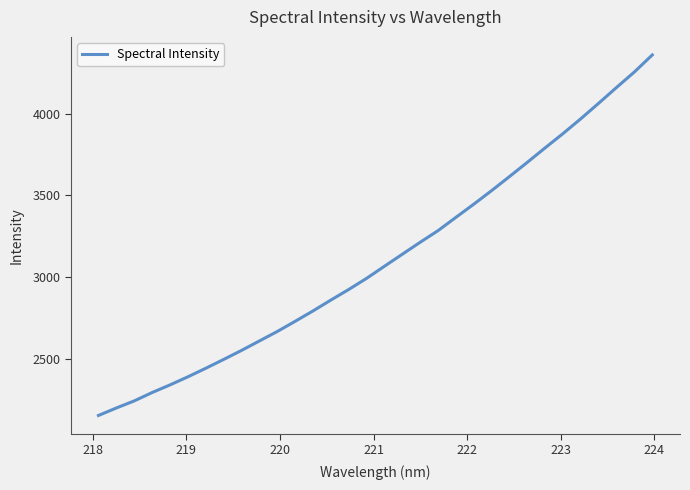

What is the maximum value shown in the chart?

4357.9